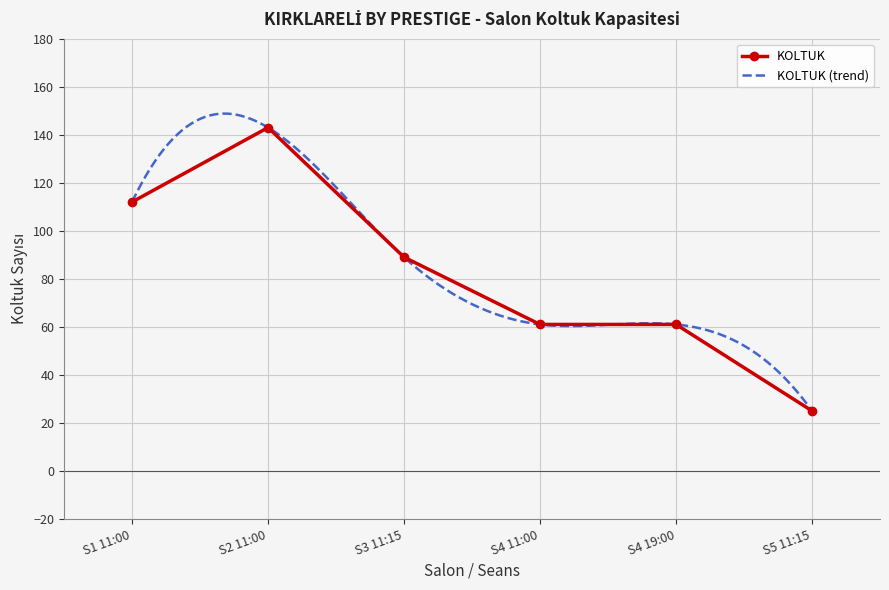

How many lines are shown in the chart?

1